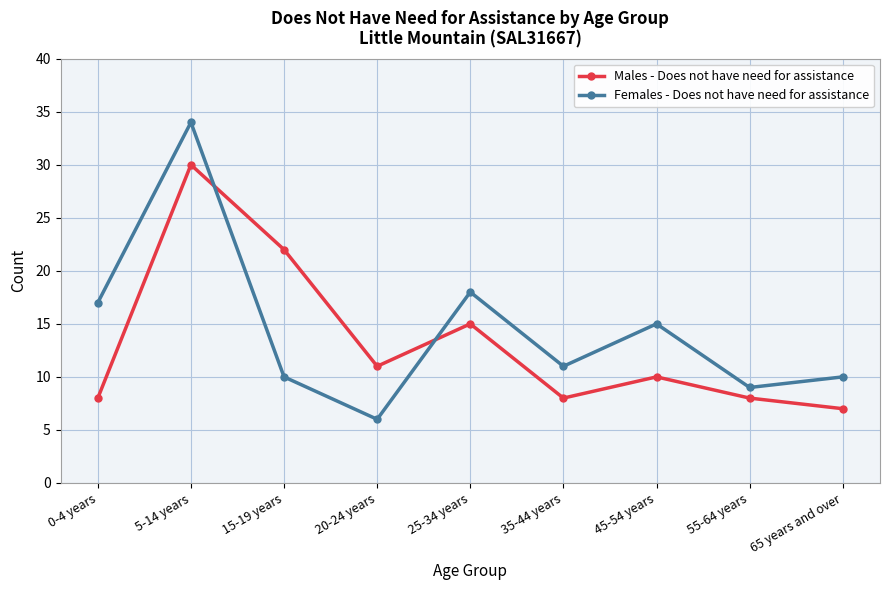

The Males - Does not have need for assistance series shows 15 at 25-34 years. True or false?

True